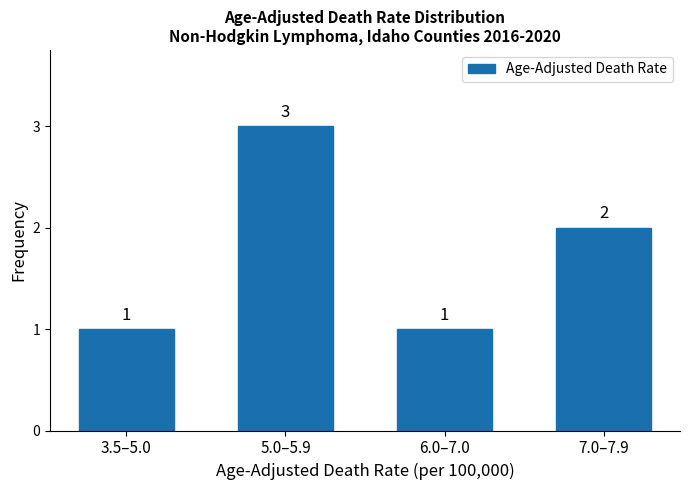

Reading right to left, extract all data points from this chart.

2	1	3	1